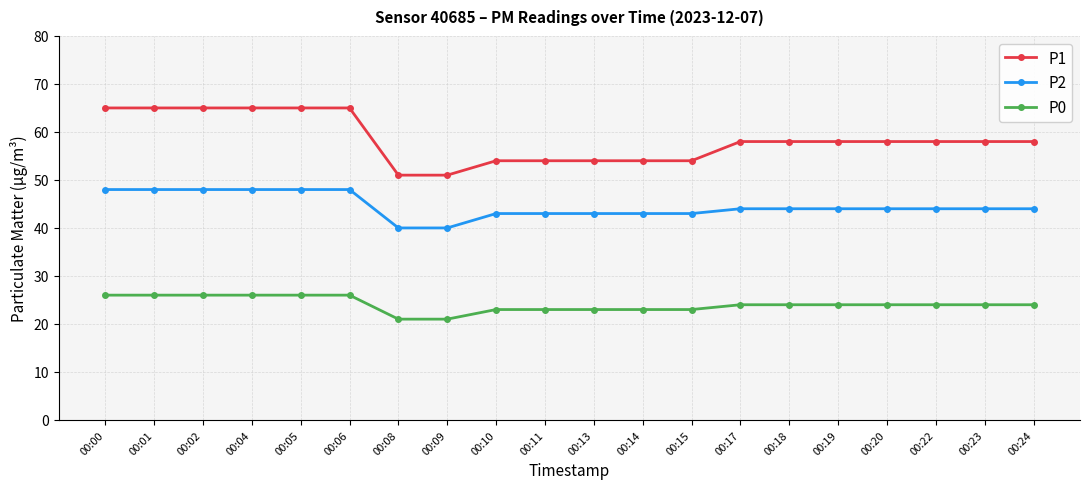

What is the spread (max minus min) of values at 00:24?

34